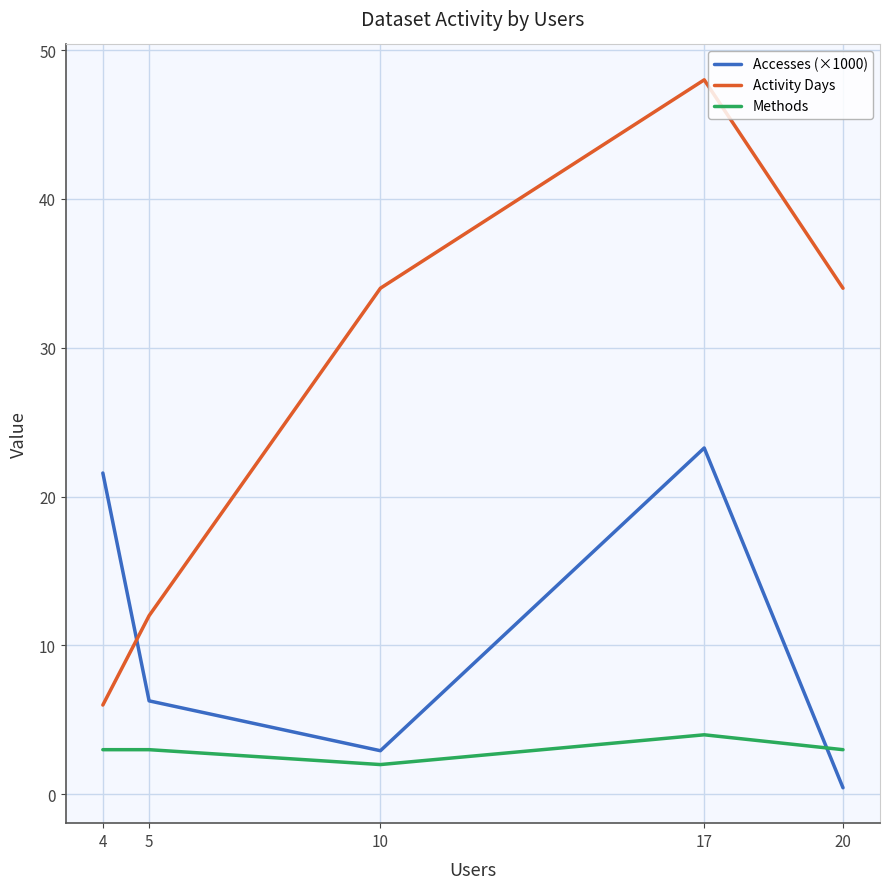

Is it true that Accesses (×1000) equals 28.2 at 4?

False